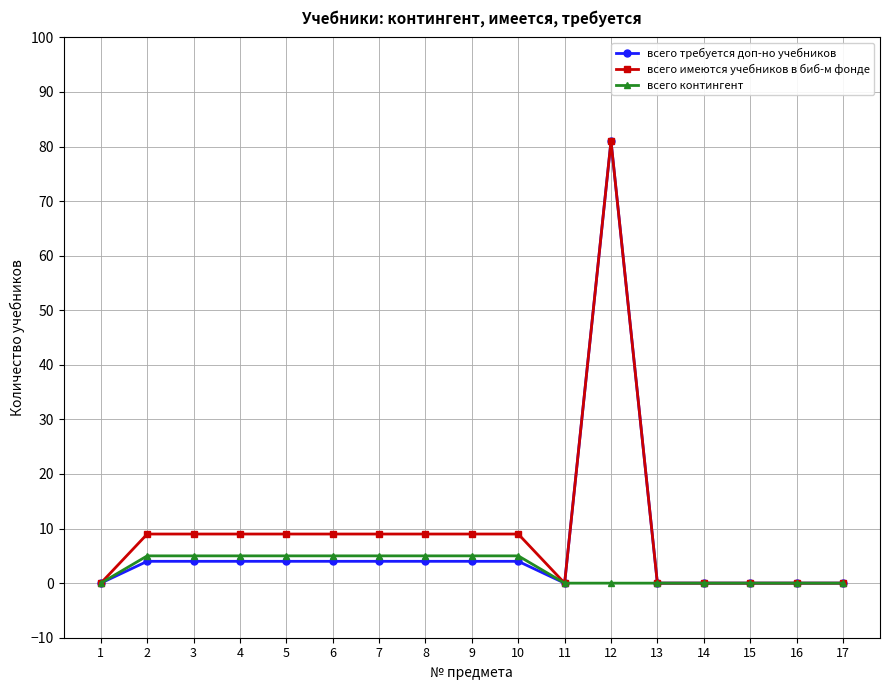

Which series has the largest total across all categories?

всего имеются учебников в биб-м фонде